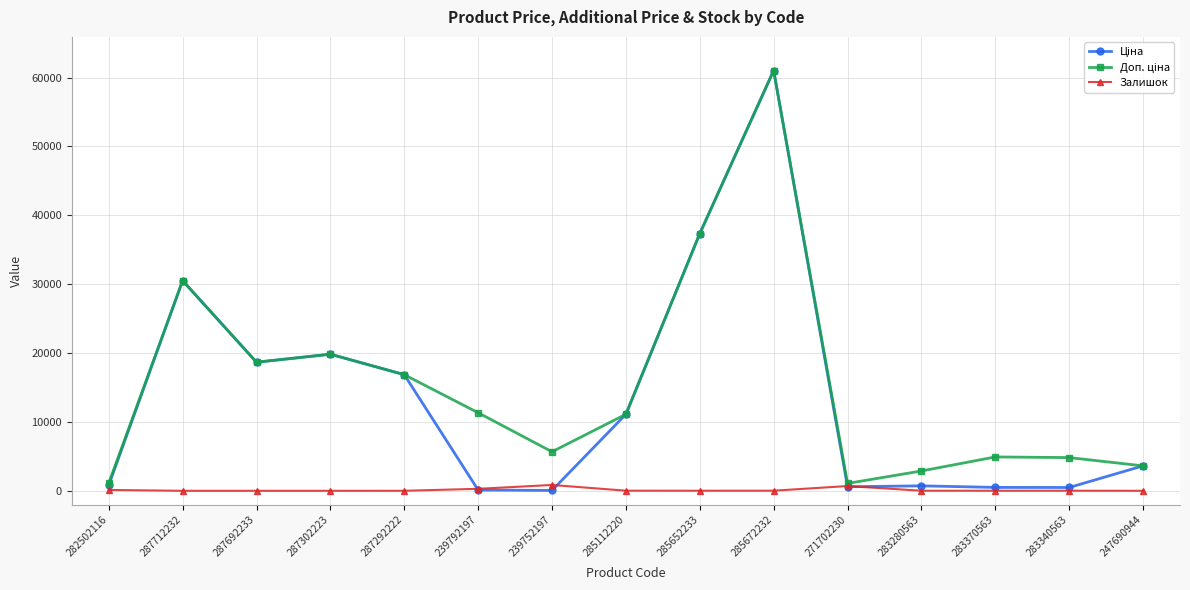

At which category is the sum across all series the highest?

285672232